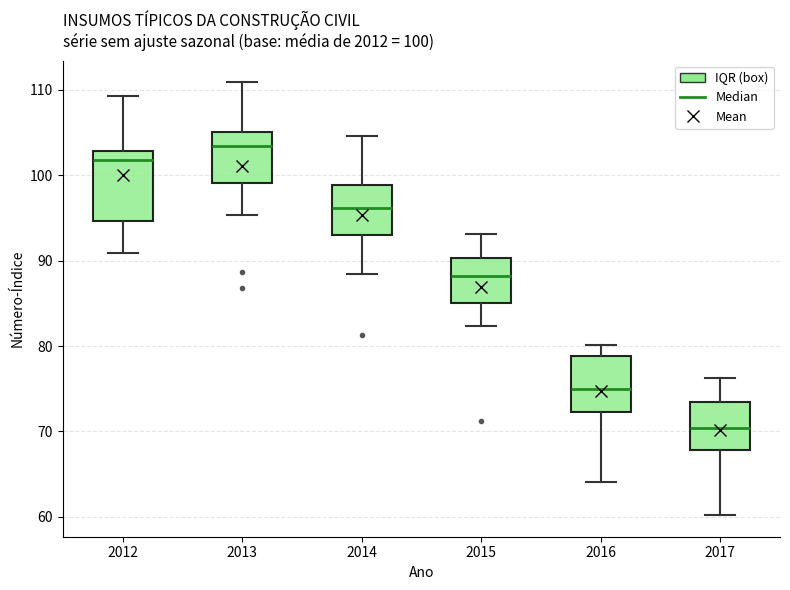

Which box has the lowest median line?

2017